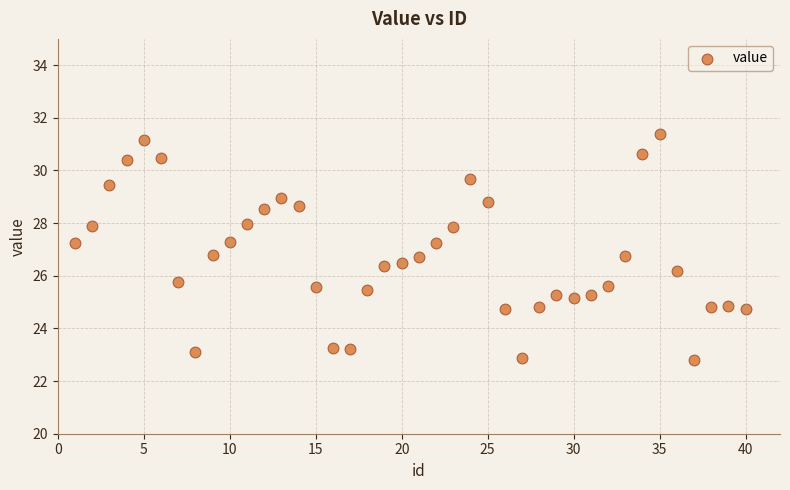

What is the range of Y values (max minus min)?

8.6